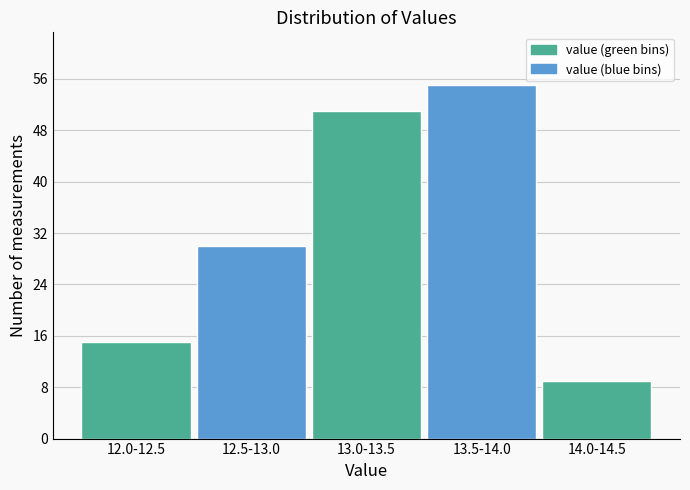

Reading left to right, what are all the values shown in this chart?

15	30	51	55	9